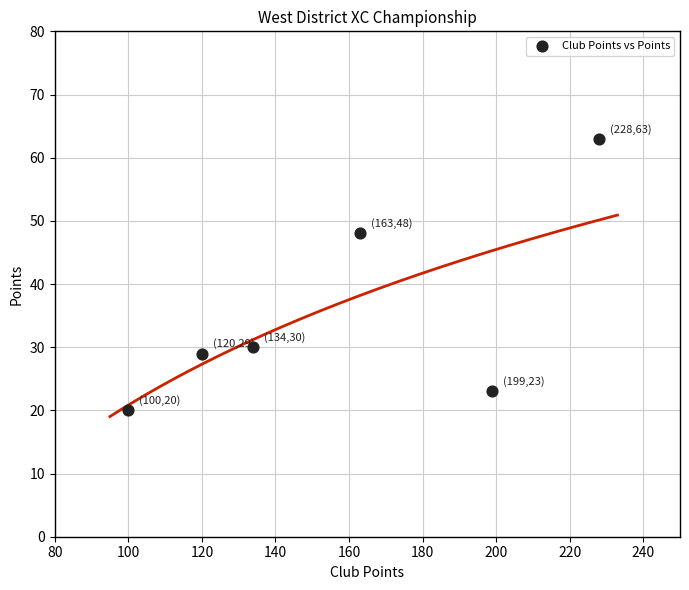

What is the range of X values (max minus min)?

128